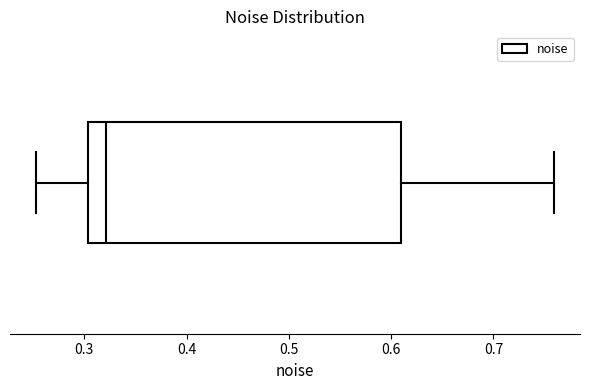

Where does the median line of the box sit on the x-axis? The values are not printed on the chart, so give them approximately, as read against the axis.

0.32